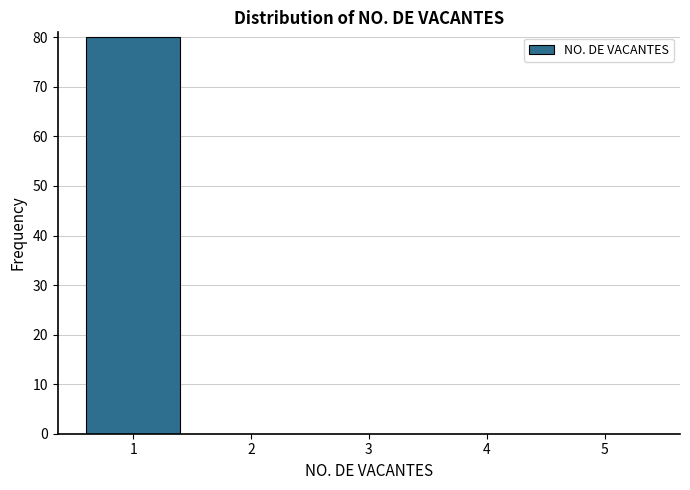

Reading left to right, extract all data points from this chart.

1=80	2=0	3=0	4=0	5=0